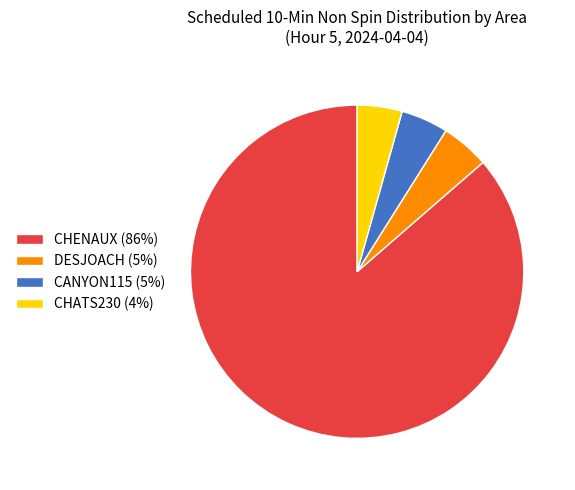

Is the sum of DESJOACH (5%) and CHATS230 (4%) greater than half?

No